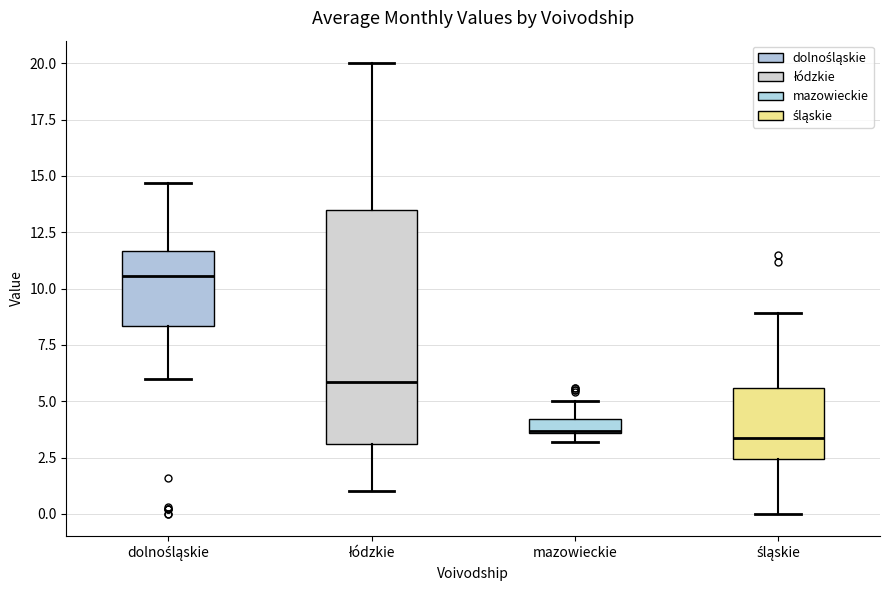

Which box is the tallest, from its lower edge to its upper edge?

łódzkie